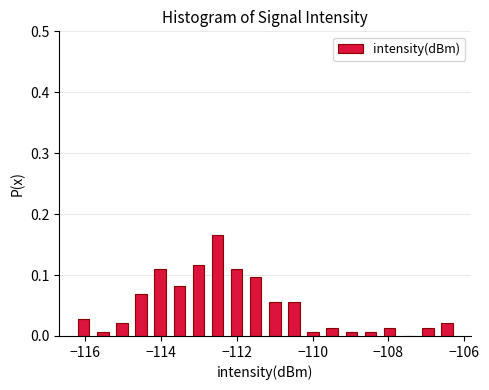

Read against the x-axis, roughly where is the centre of the tallest bar?

-112.6